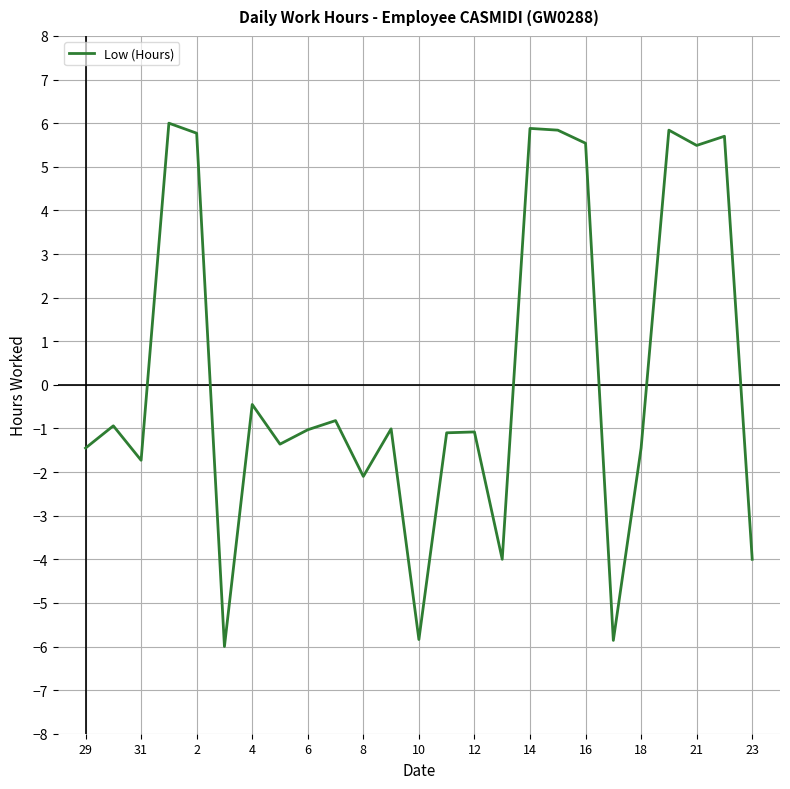

What is the smallest value displayed?

-6.0